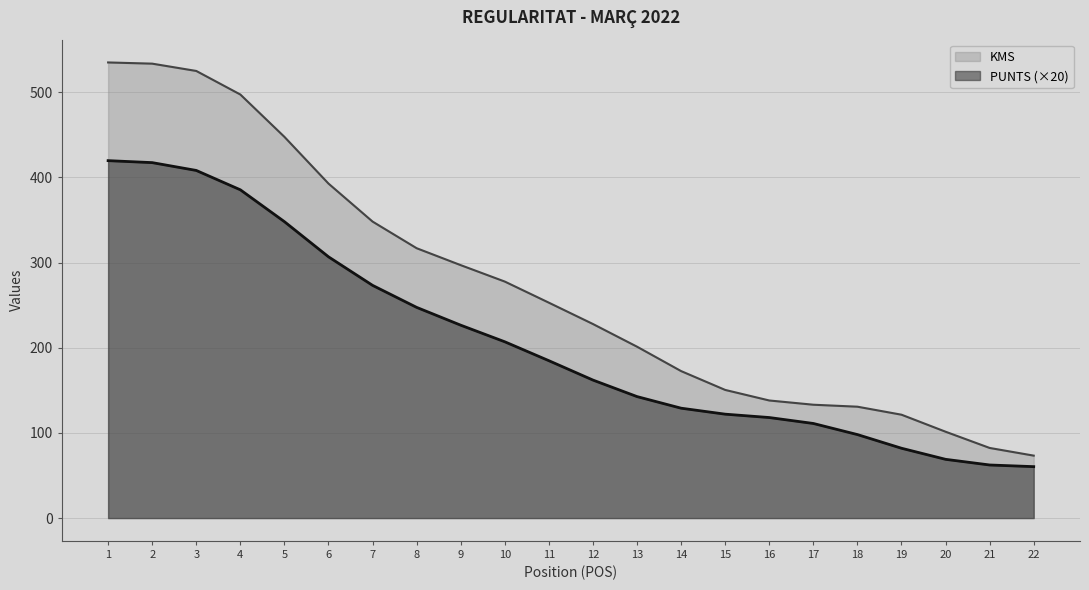

What is the difference between the second highest and minimum values in the KMS series?

460.2